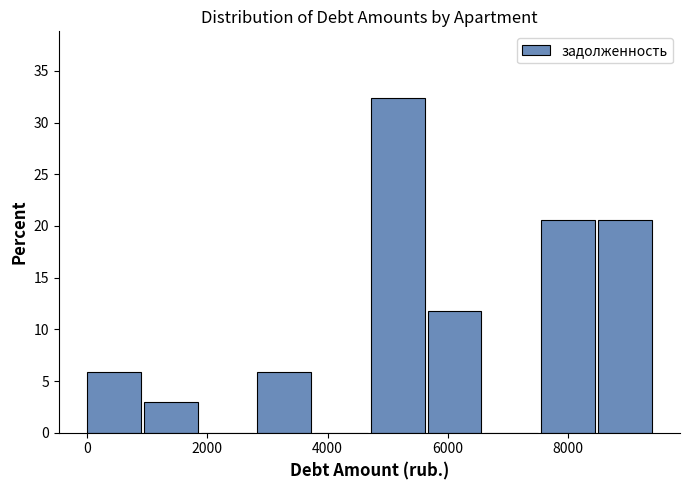

What is the height of the bar covering 7600 to 8400 on the x-axis? Neither the bar edges nor the heights are printed on the chart, so give them approximately, as read against the axes.

20.5